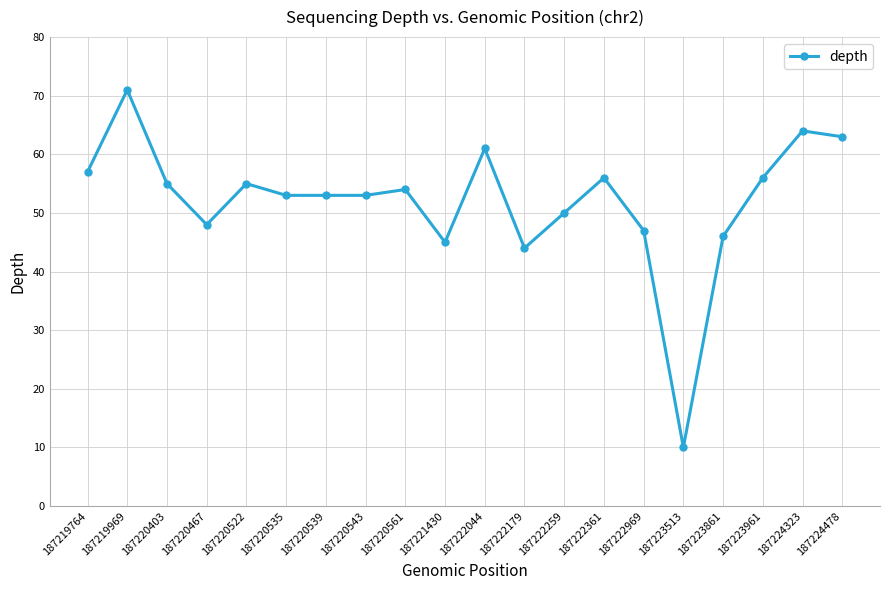

Reading right to left, transcribe all the data shown in this chart.

187224478=63	187224323=64	187223961=56	187223861=46	187223513=10	187222969=47	187222361=56	187222259=50	187222179=44	187222044=61	187221430=45	187220561=54	187220543=53	187220539=53	187220535=53	187220522=55	187220467=48	187220403=55	187219969=71	187219764=57